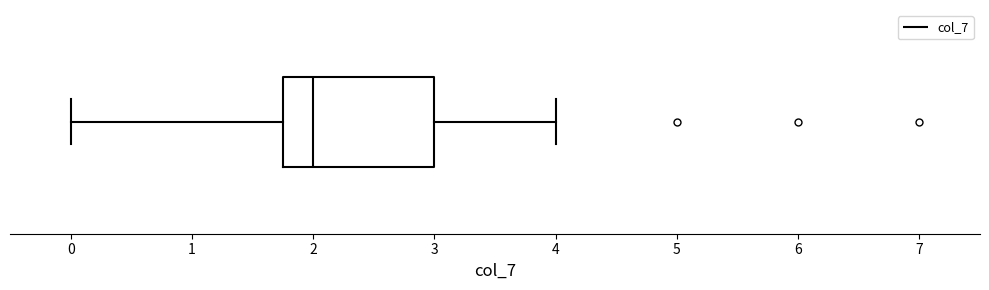

Where does the left whisker of the box end on the x-axis? The values are not printed on the chart, so give them approximately, as read against the axis.

0.0